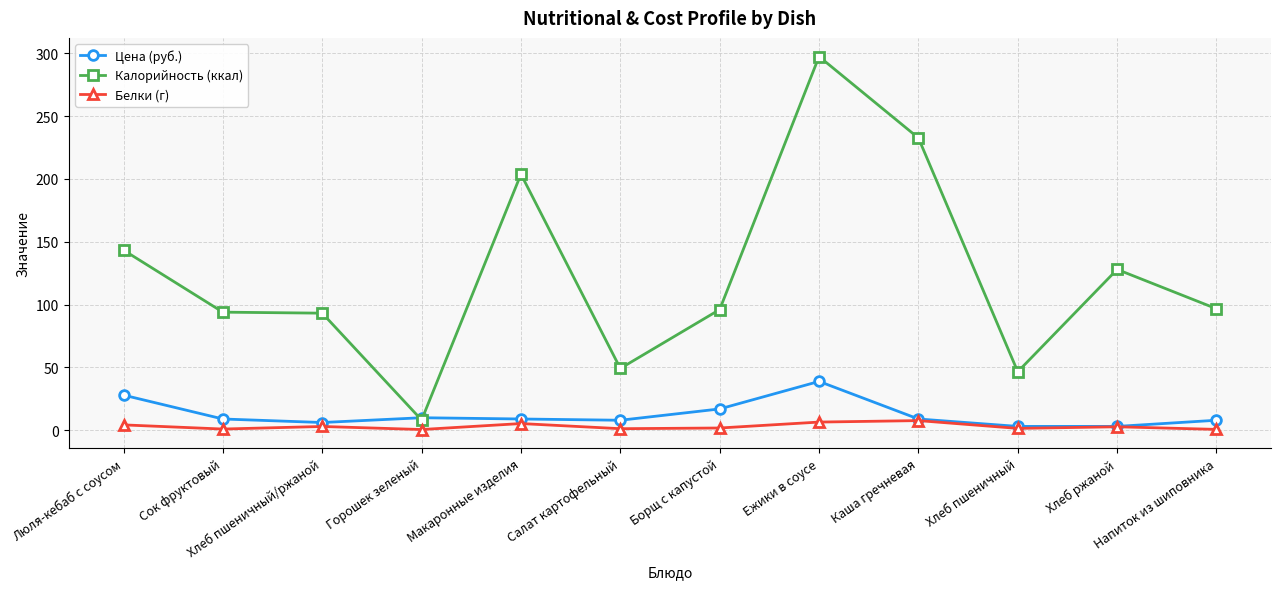

List the series in order of their peak value, highest first.

Калорийность (ккал), Цена (руб.), Белки (г)